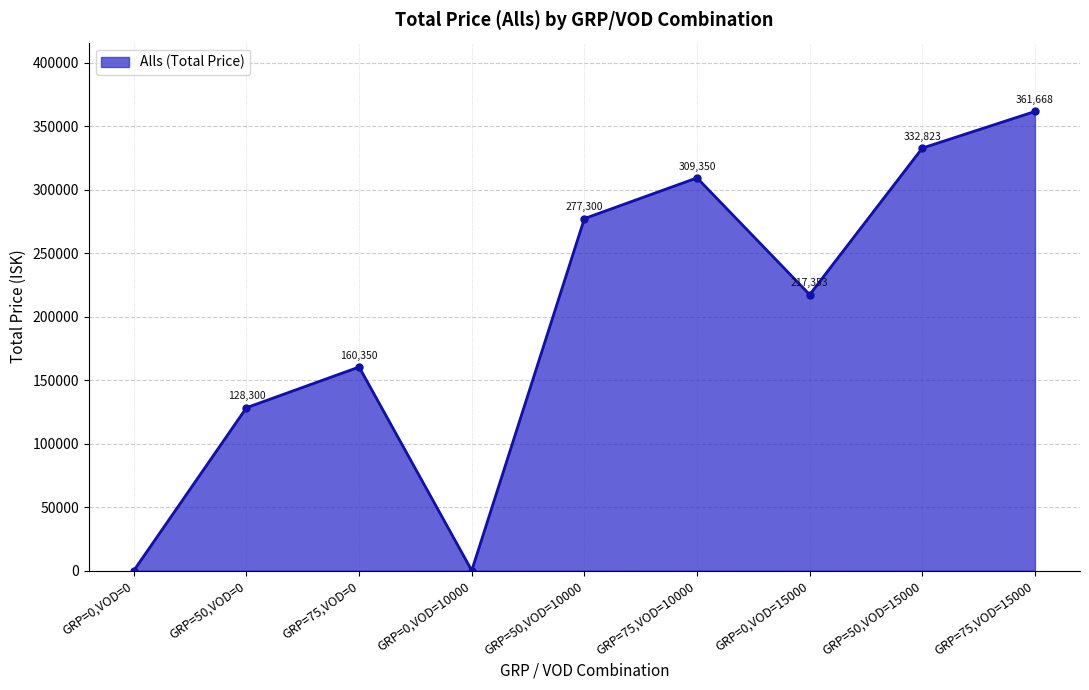

Is it true that the value at GRP=50,VOD=15000 is 151833.7?

False